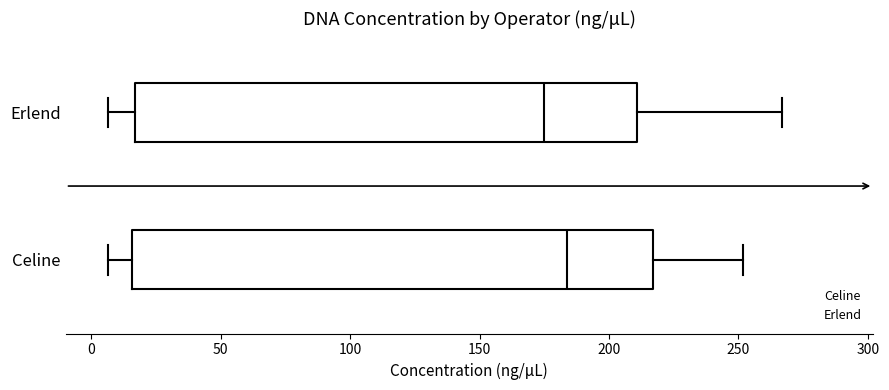

Reading bottom to top, transcribe this box plot: for each box, give where its median line is, the range the box spans, and where its two whiskers end, as read against the x-axis. The values are not printed on the chart, so give them approximately, as read against the axis.

Celine: median 185, box 15 to 215, whiskers 5 to 250
Erlend: median 175, box 15 to 210, whiskers 5 to 265